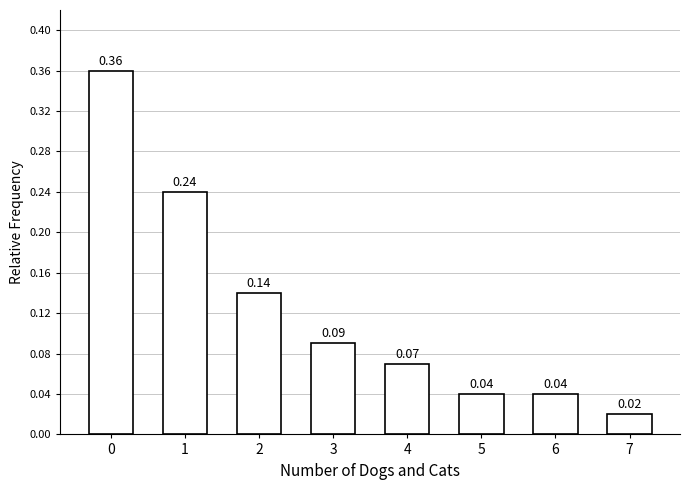

What is the change in value from 0 to 4?

-0.3